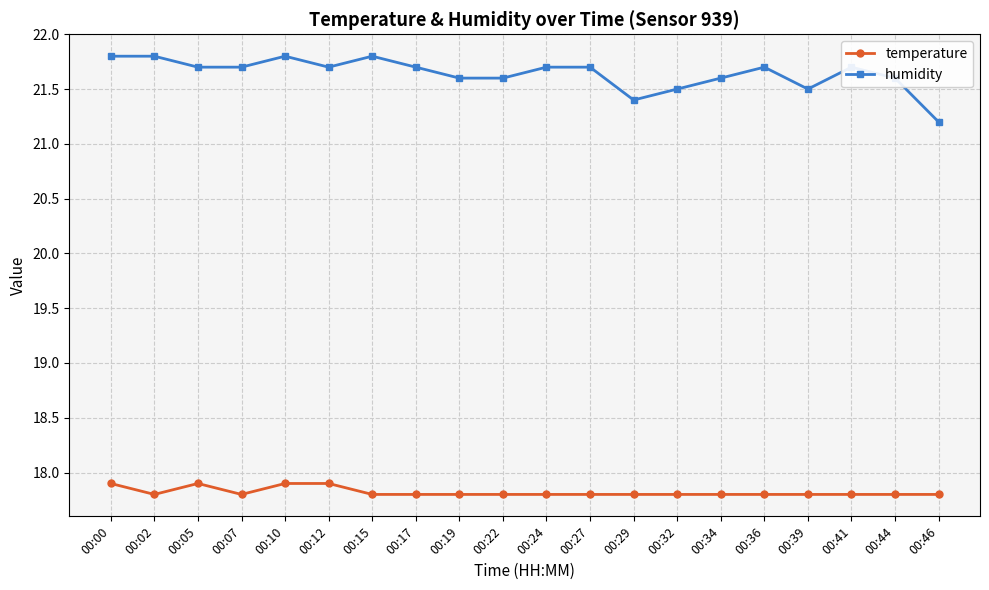

What is the value of the humidity point at the 15th from the left?

21.6